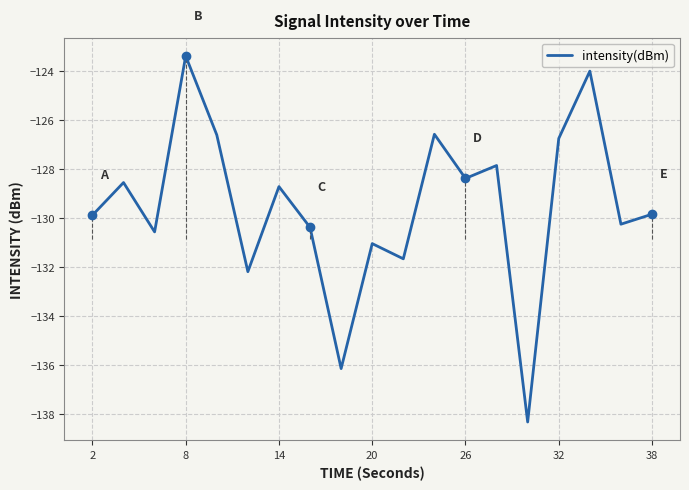

What is the minimum value shown in the chart?

-138.3